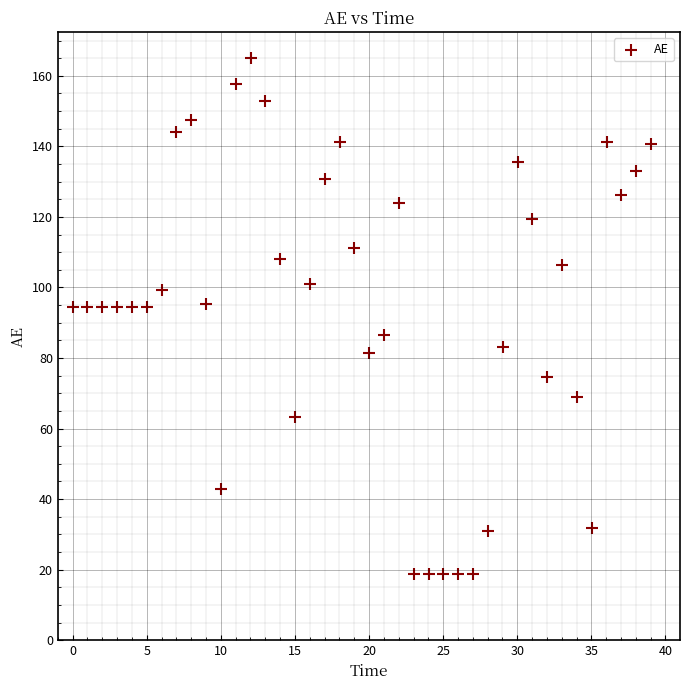

What is the range of Y values (max minus min)?

146.3